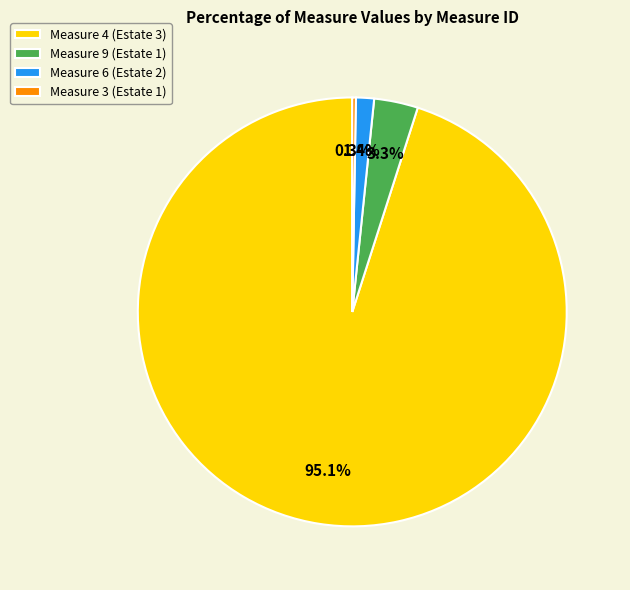

Does Measure 4 (Estate 3) represent more than half of the total?

Yes